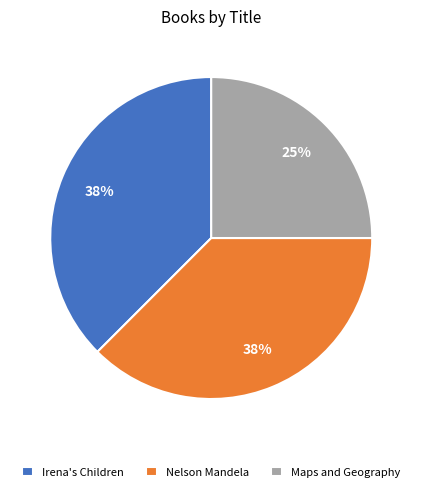

To the nearest percent, what is the average slice percentage?

33%